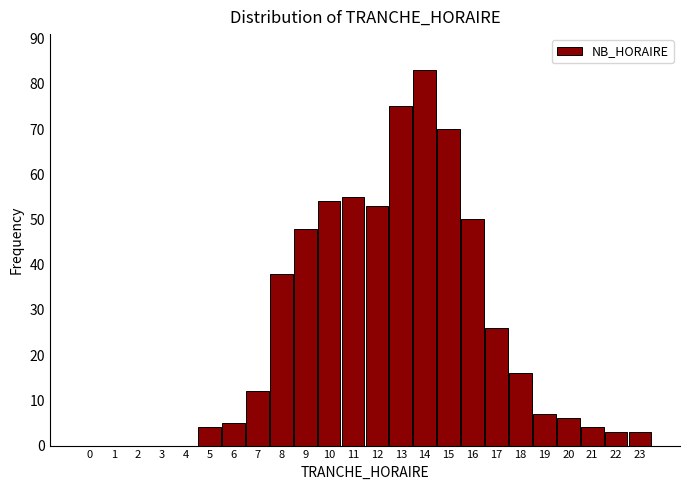

Reading left to right, transcribe all the data shown in this chart.

0=0	1=0	2=0	3=0	4=0	5=4	6=5	7=12	8=38	9=48	10=54	11=55	12=53	13=75	14=83	15=70	16=50	17=26	18=16	19=7	20=6	21=4	22=3	23=3